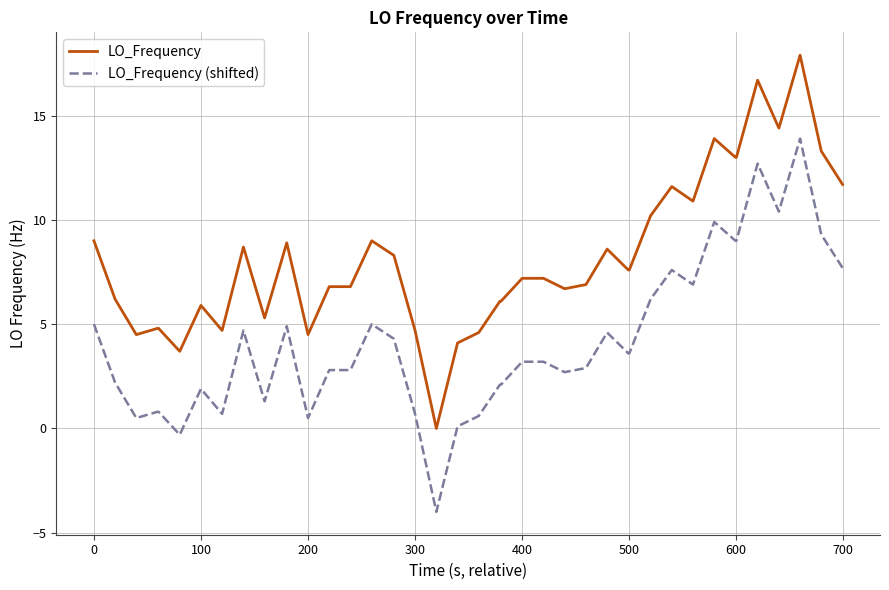

True or false: LO_Frequency and LO_Frequency (shifted) cross at least once.

False